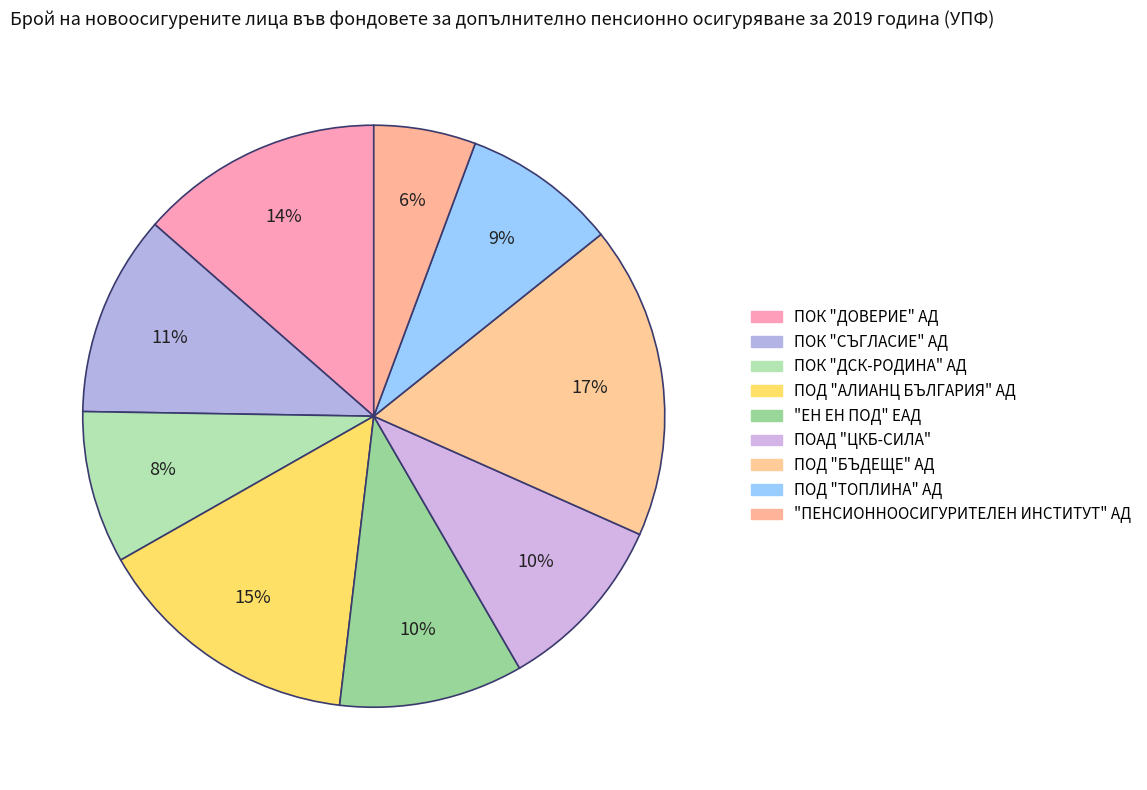

Count the number of slices in the pie.

9